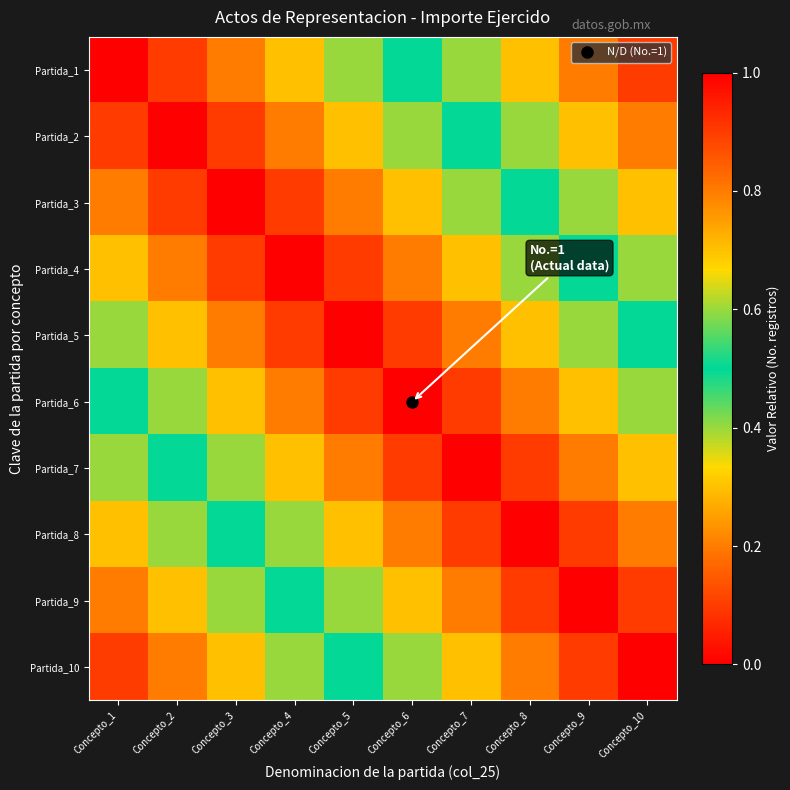

At Concepto_6, list the series in order from smallest to largest.

Partida_1, Partida_2, Partida_10, Partida_3, Partida_9, Partida_4, Partida_8, Partida_5, Partida_7, Partida_6